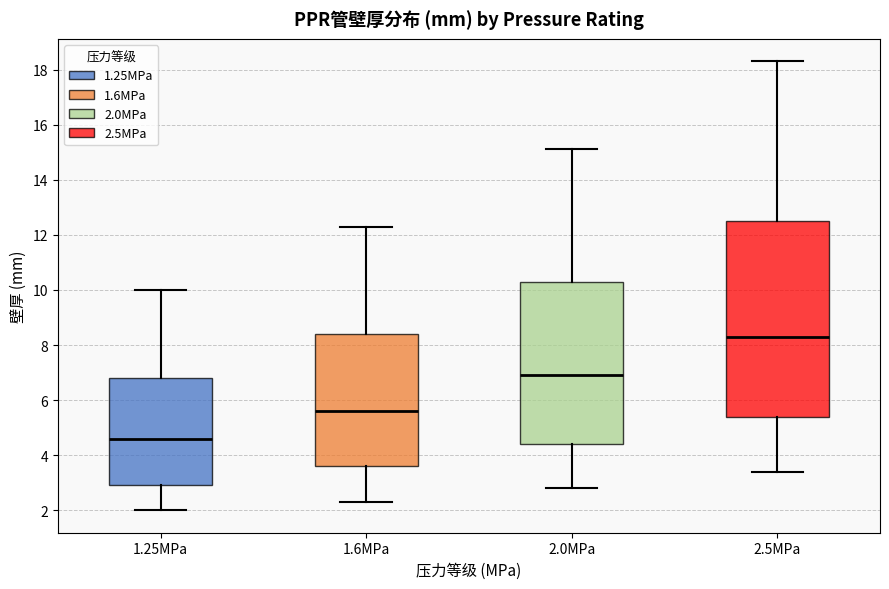

Reading left to right, read every box against the y-axis: the position of its median line, the range the box covers, and the ends of its whiskers. The values are not printed on the chart, so give them approximately, as read against the axis.

1.25MPa: median 4.6, box 3.0 to 6.8, whiskers 2.0 to 10.0
1.6MPa: median 5.6, box 3.6 to 8.4, whiskers 2.4 to 12.4
2.0MPa: median 7.0, box 4.4 to 10.4, whiskers 2.8 to 15.2
2.5MPa: median 8.4, box 5.4 to 12.6, whiskers 3.4 to 18.4